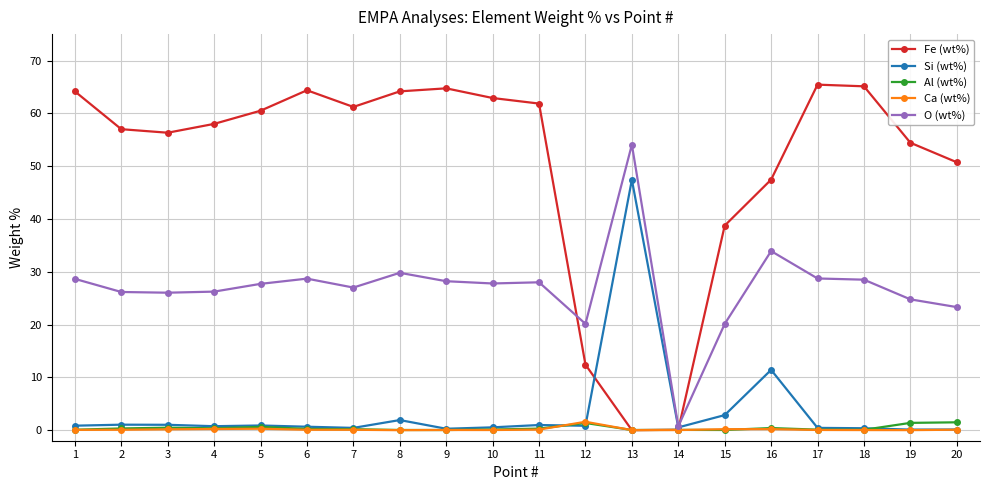

What are all the series names shown in the legend?

Fe (wt%), Si (wt%), Al (wt%), Ca (wt%), O (wt%)